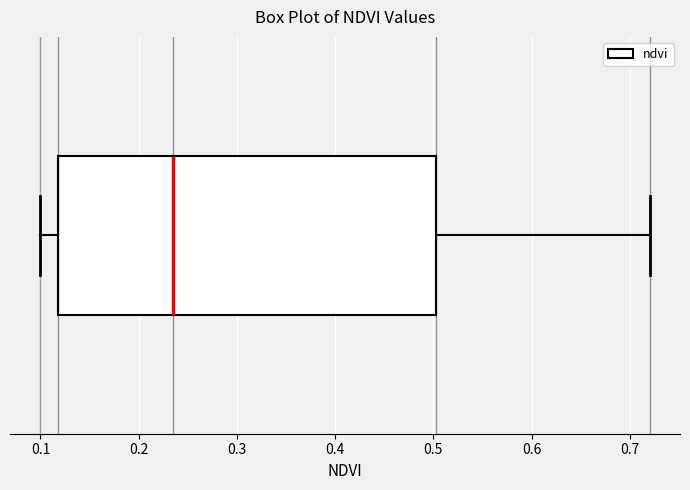

Where does the median line of the box sit on the x-axis? The values are not printed on the chart, so give them approximately, as read against the axis.

0.24